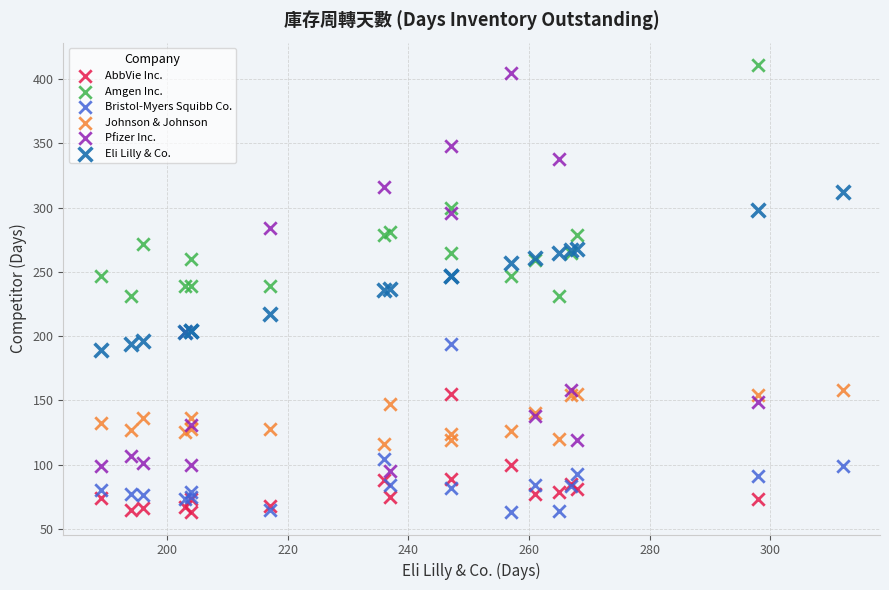

Which series has the largest Y range (max minus min)?

Pfizer Inc.